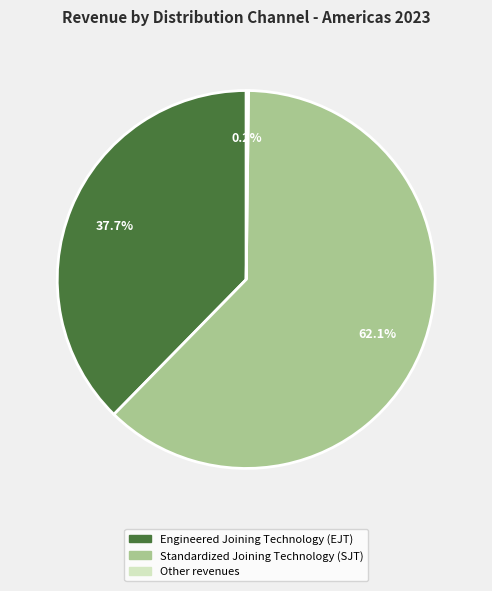

What is the ratio of the value at Engineered Joining Technology (EJT) to the value at Standardized Joining Technology (SJT)?

0.6